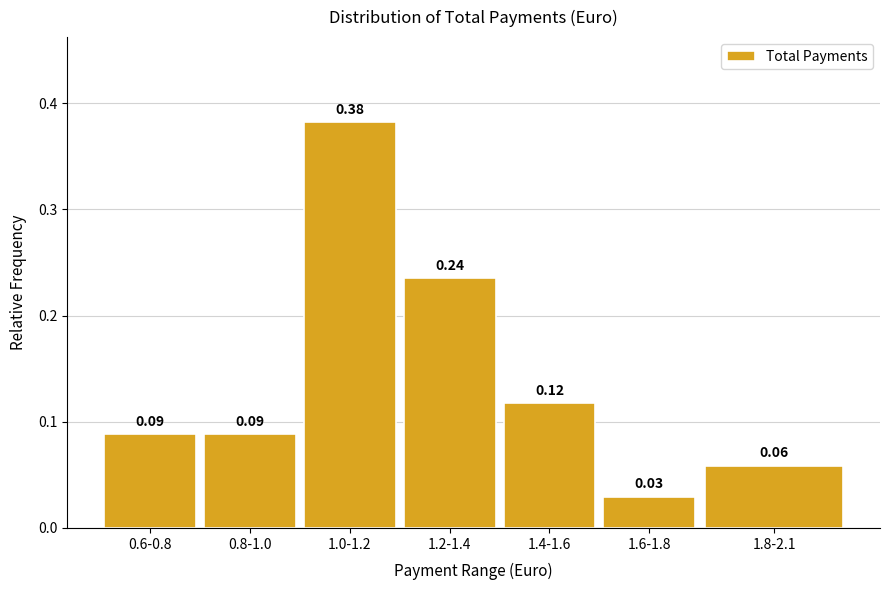

Between 1.6-1.8 and 0.6-0.8, which is larger?

0.6-0.8